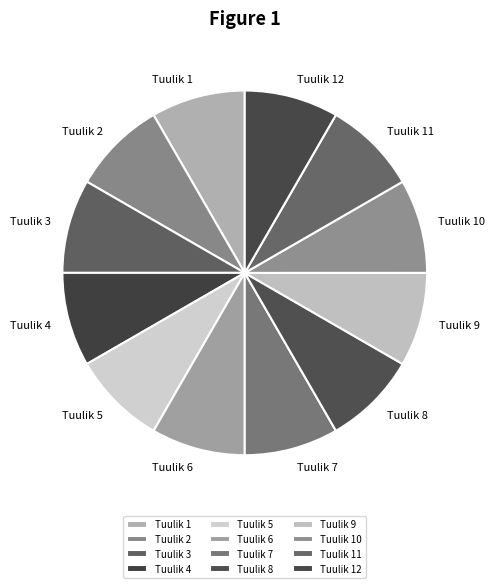

Is it true that Tuulik 2 is 15% of the pie?

False